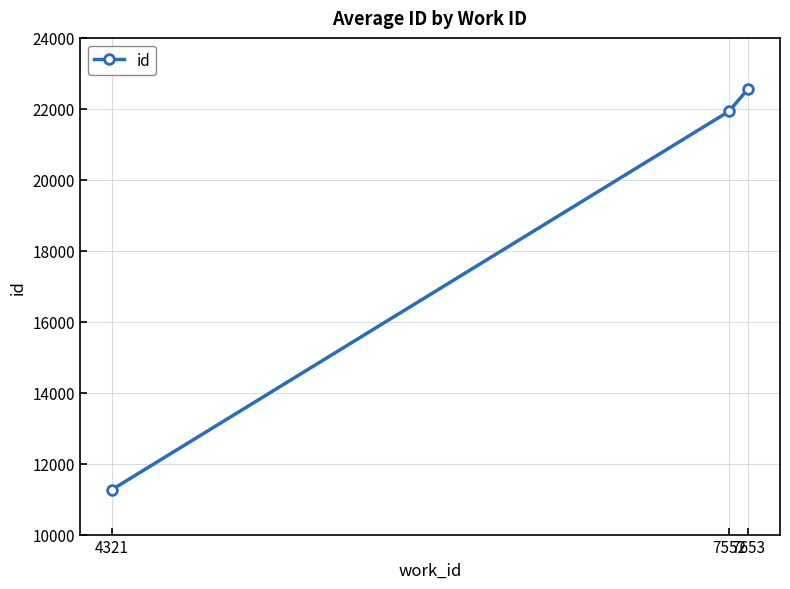

Which category has the highest value across all series?

7653